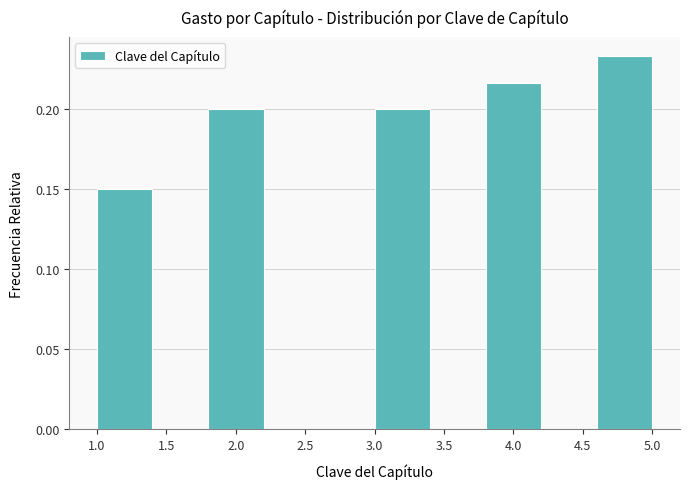

How tall is the bar that spans 3.8 to 4.2 on the x-axis? The values are not printed on the chart, so give them approximately, as read against the axis.

0.215